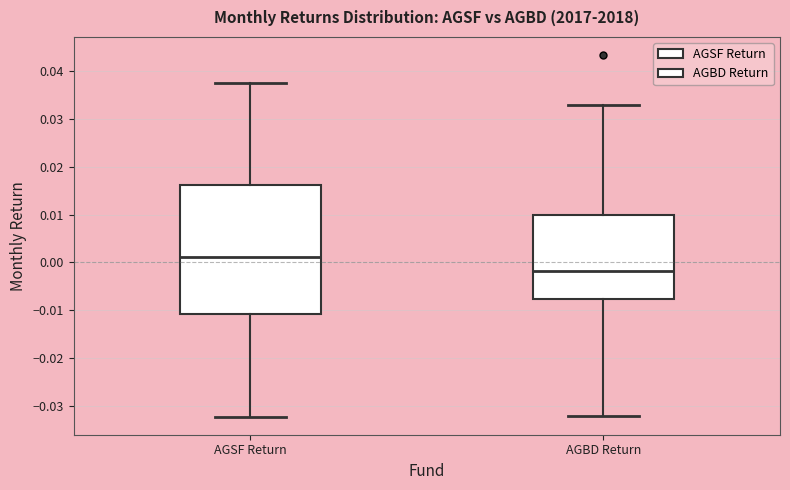

Which box is the tallest, from its lower edge to its upper edge?

AGSF Return